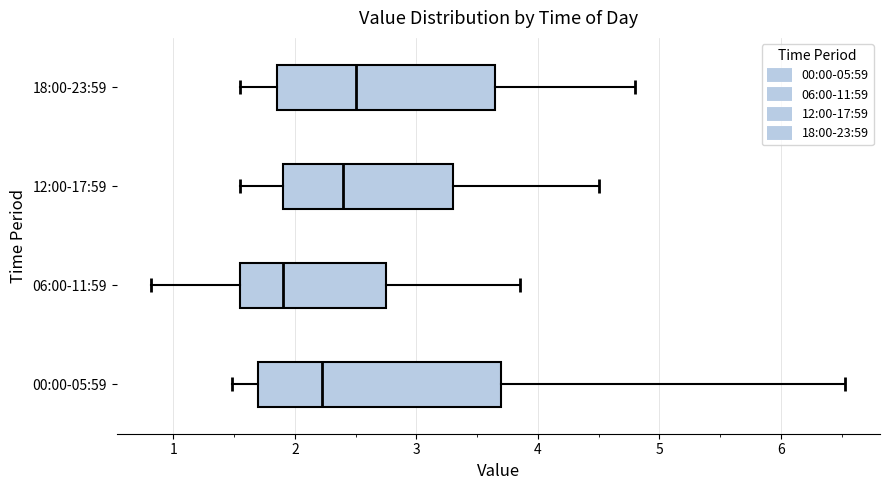

Reading bottom to top, transcribe this box plot: for each box, give where its median line is, the range the box spans, and where its two whiskers end, as read against the x-axis. The values are not printed on the chart, so give them approximately, as read against the axis.

00:00-05:59: median 2.2, box 1.7 to 3.7, whiskers 1.5 to 6.5
06:00-11:59: median 1.9, box 1.6 to 2.8, whiskers 0.8 to 3.9
12:00-17:59: median 2.4, box 1.9 to 3.3, whiskers 1.6 to 4.5
18:00-23:59: median 2.5, box 1.9 to 3.7, whiskers 1.6 to 4.8